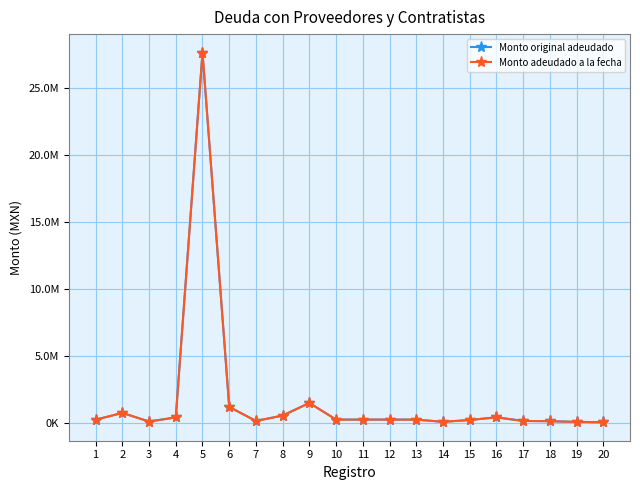

What is the maximum value shown in the chart?

27676560.7